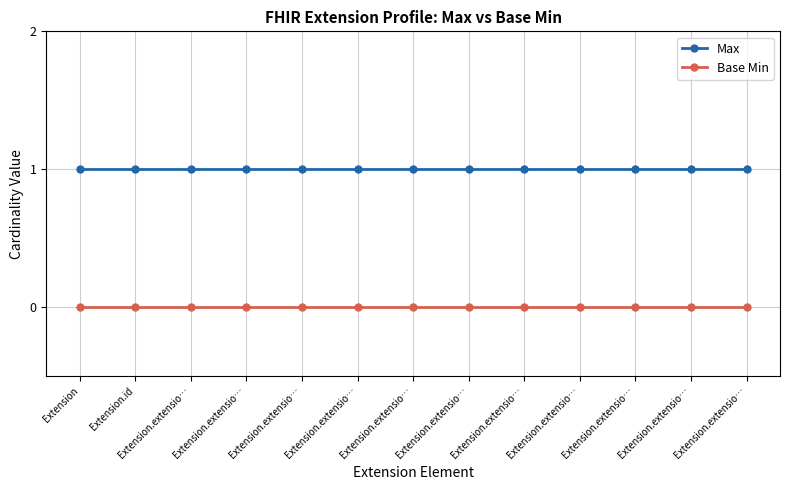

What are all the series names shown in the legend?

Max, Base Min